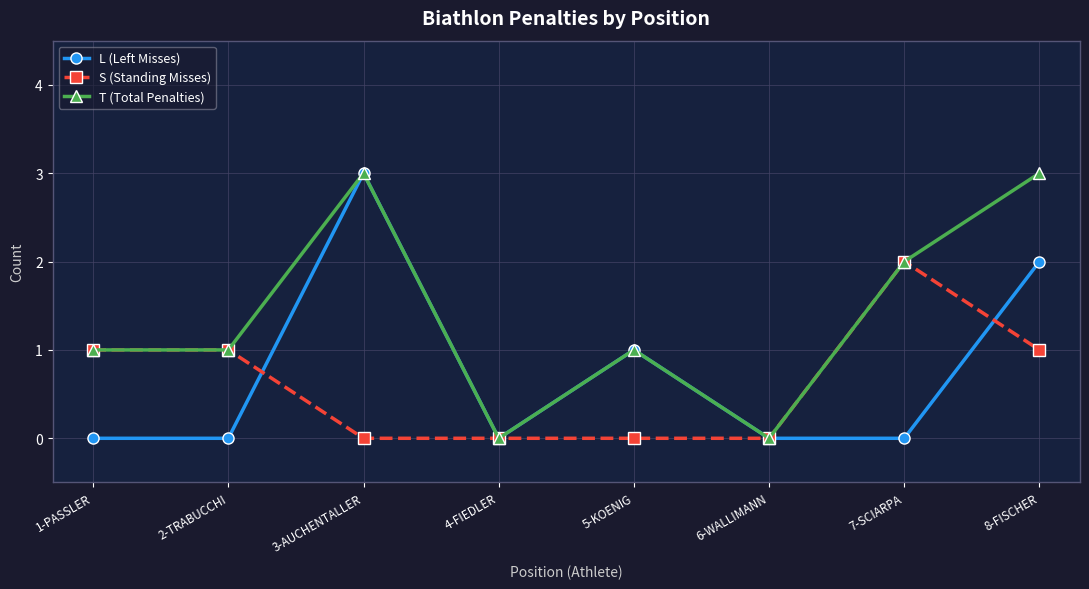

Reading right to left, extract all data points from this chart.

L (Left Misses): 2	0	0	1	0	3	0	0
S (Standing Misses): 1	2	0	0	0	0	1	1
T (Total Penalties): 3	2	0	1	0	3	1	1